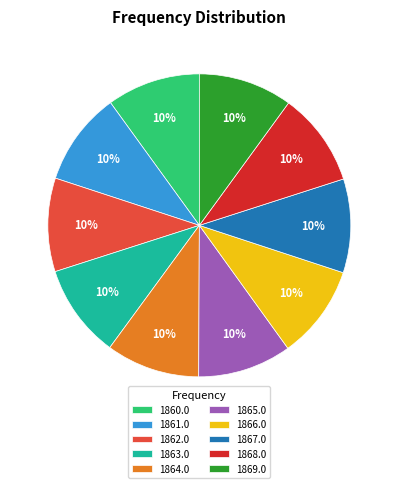

Do 1864.0 and 1861.0 together represent more than half of the pie?

No